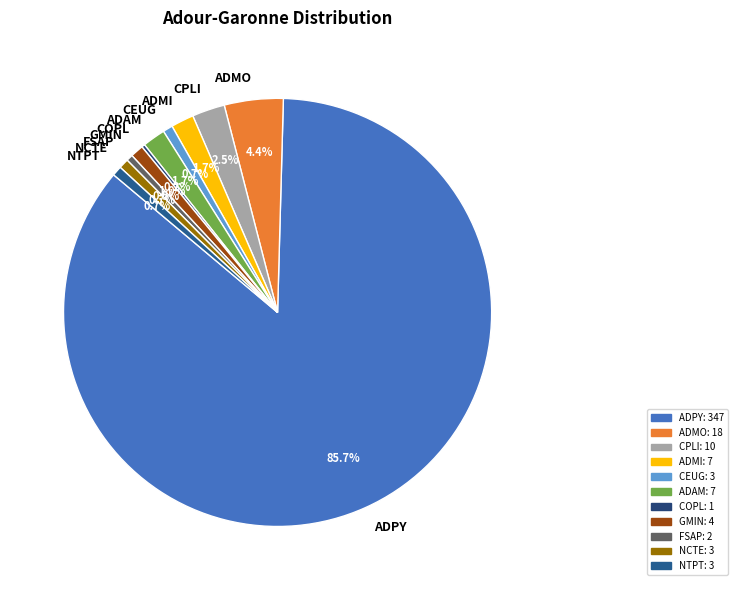

Does ADMI account for over 50% of the chart?

No